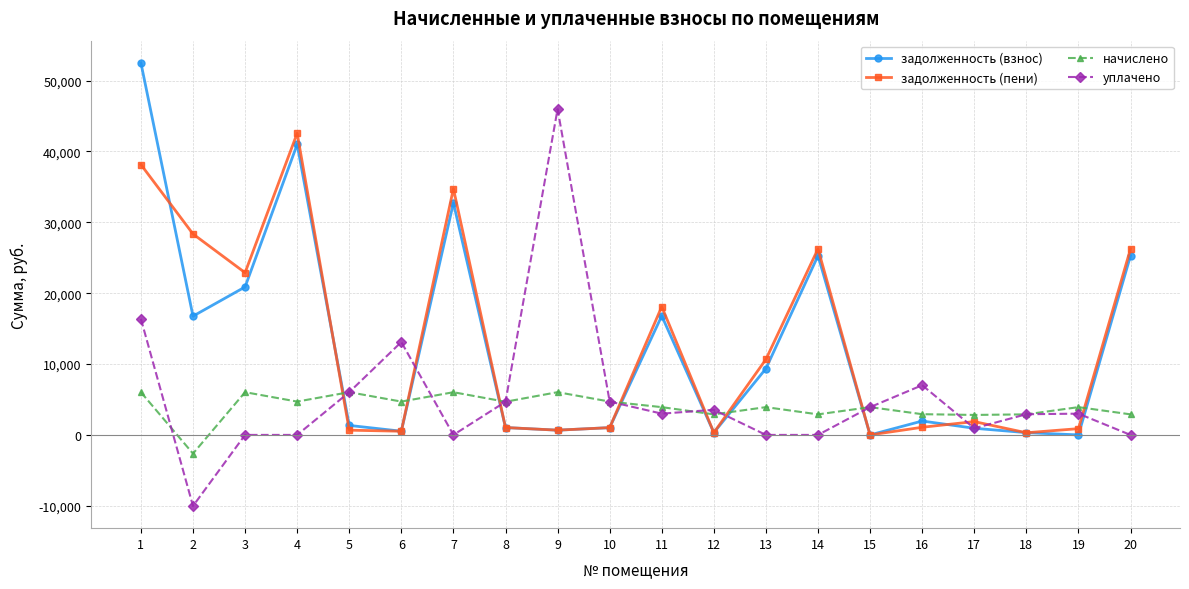

Between which two adjacent categories do начислено and задолженность (пени) first intersect?

4 and 5